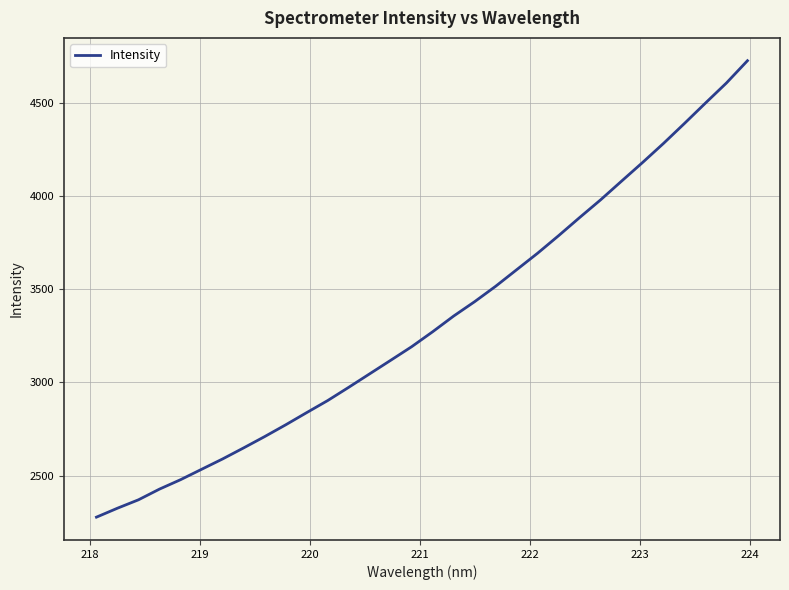

What is the difference between the maximum and minimum values?

2449.0